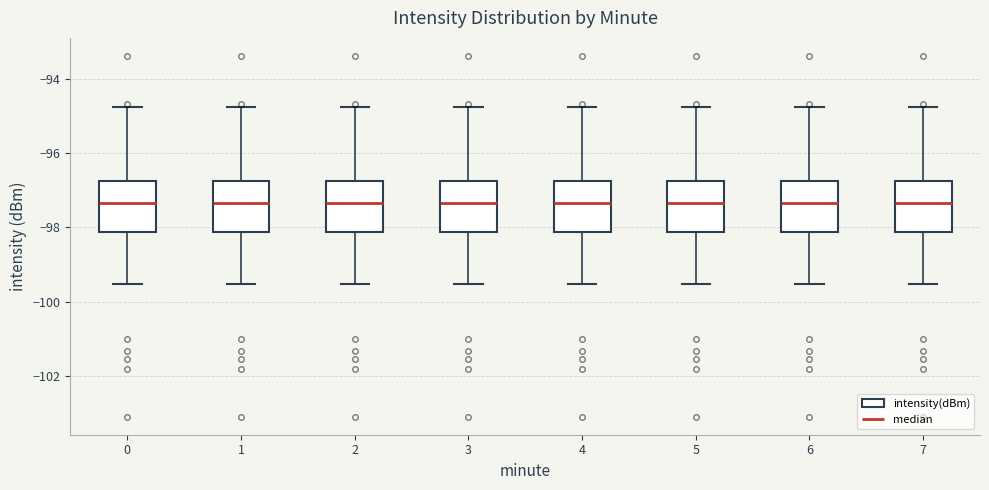

Reading left to right, transcribe this box plot: for each box, give where its median line is, the range the box spans, and where its two whiskers end, as read against the y-axis. The values are not printed on the chart, so give them approximately, as read against the axis.

0: median -97.4, box -98.2 to -96.8, whiskers -99.6 to -94.8
1: median -97.4, box -98.2 to -96.8, whiskers -99.6 to -94.8
2: median -97.4, box -98.2 to -96.8, whiskers -99.6 to -94.8
3: median -97.4, box -98.2 to -96.8, whiskers -99.6 to -94.8
4: median -97.4, box -98.2 to -96.8, whiskers -99.6 to -94.8
5: median -97.4, box -98.2 to -96.8, whiskers -99.6 to -94.8
6: median -97.4, box -98.2 to -96.8, whiskers -99.6 to -94.8
7: median -97.4, box -98.2 to -96.8, whiskers -99.6 to -94.8